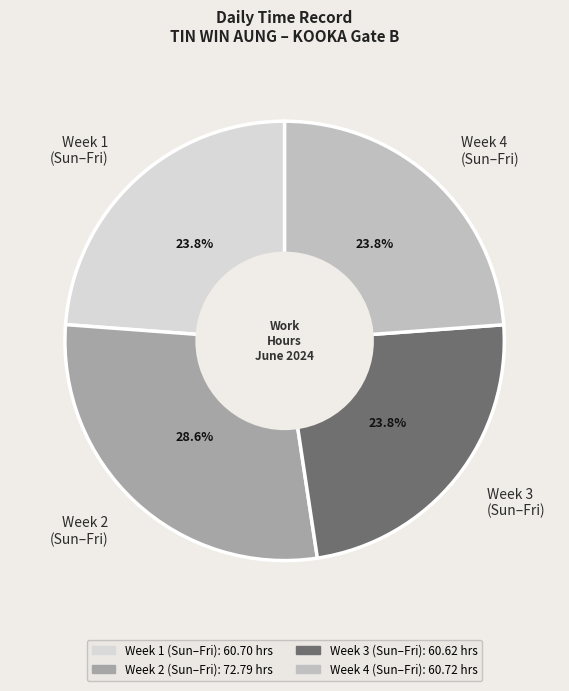

Which has a higher value, Week 3 (Sun–Fri) or Week 2 (Sun–Fri)?

Week 2 (Sun–Fri)